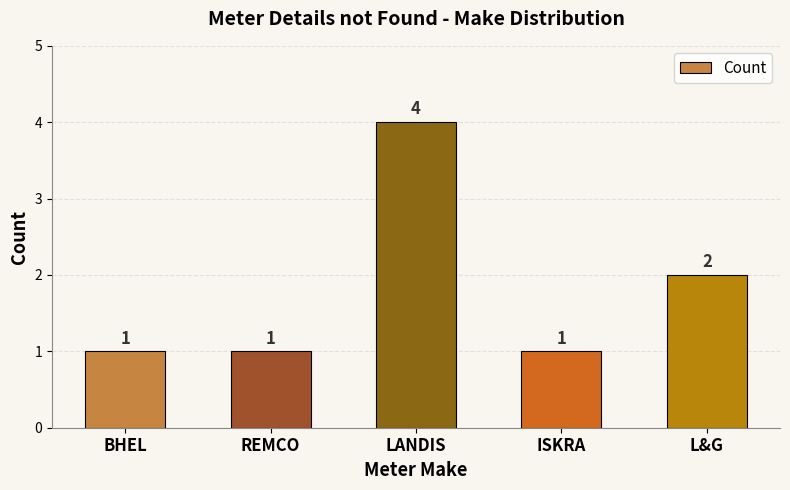

What is the sum of the values at REMCO and LANDIS?

5